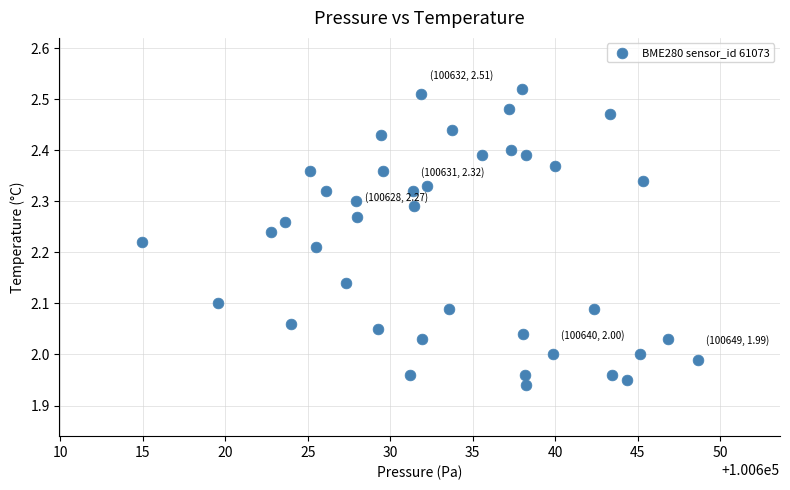

What is the range of X values (max minus min)?

33.7